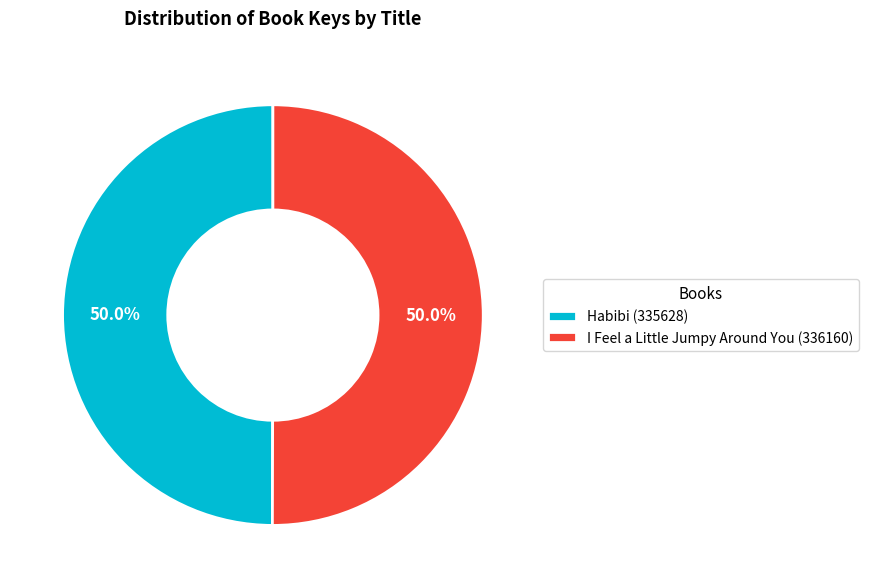

What percentage do Habibi (335628) and I Feel a Little Jumpy Around You (336160) together represent?

100.0%